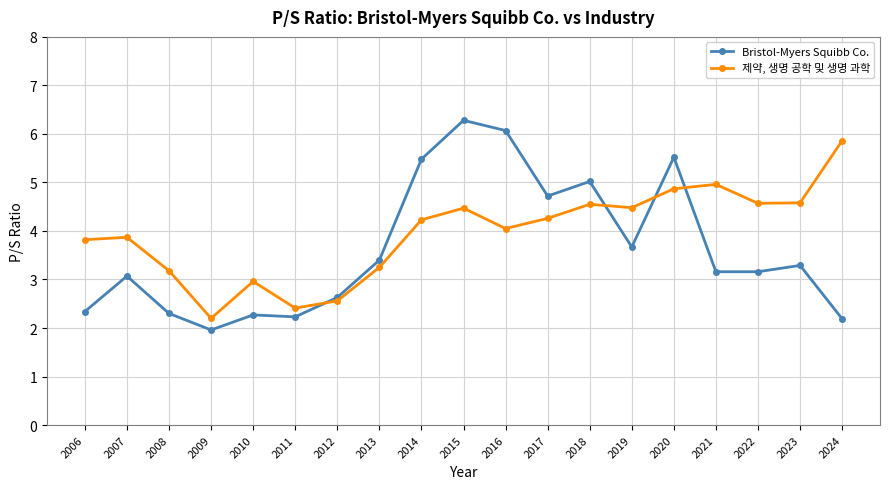

What are all the series names shown in the legend?

Bristol-Myers Squibb Co., 제약, 생명 공학 및 생명 과학